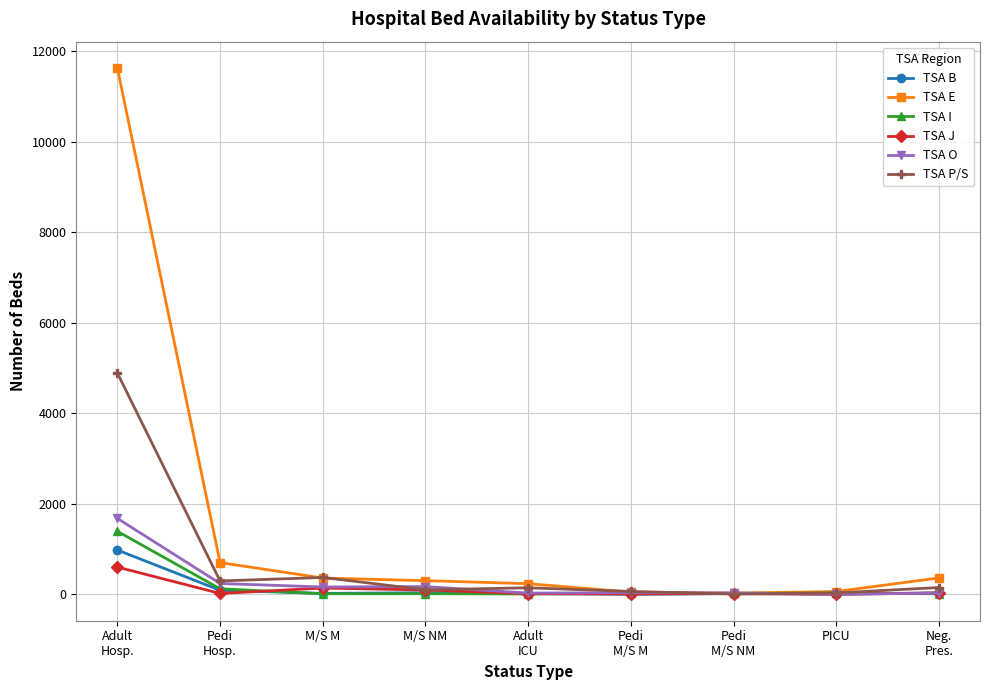

What is the difference between the maximum and second lowest values in the TSA P/S series?

4856